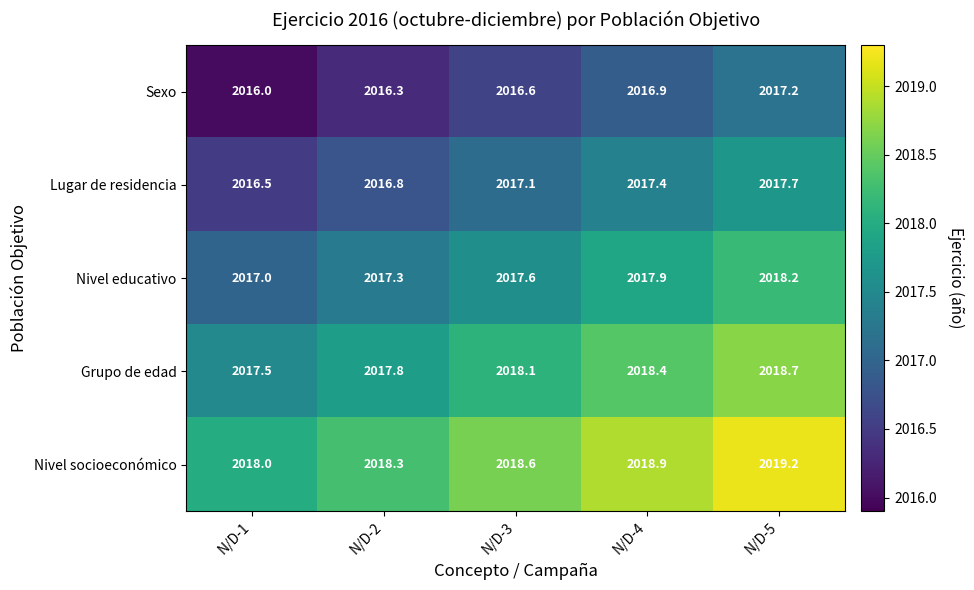

What is the difference between the Grupo de edad values at N/D-4 and N/D-1?

0.9